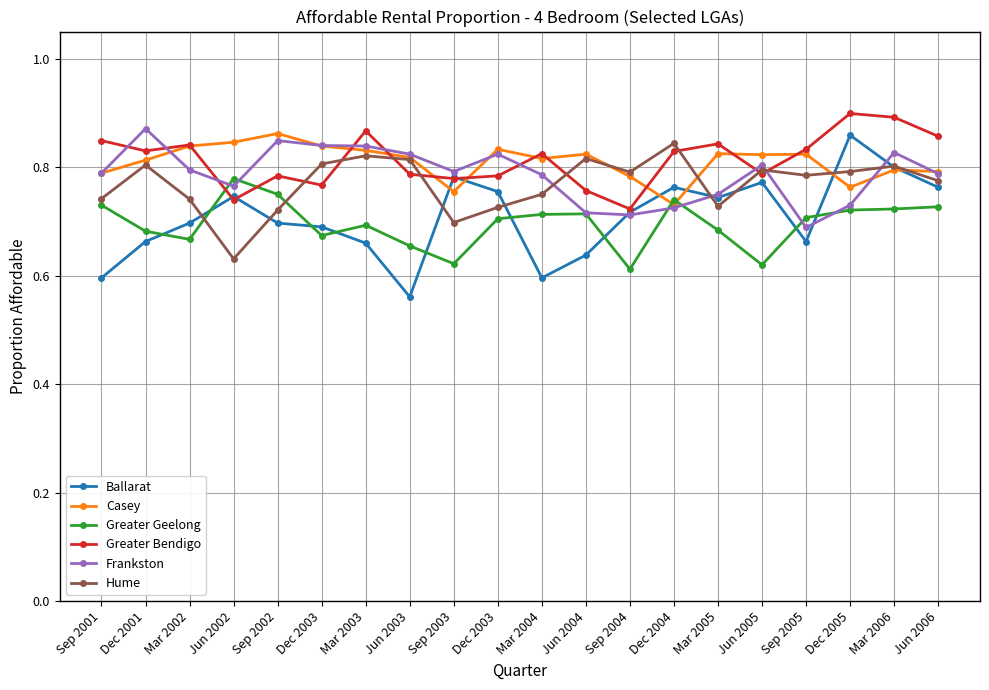

Which series ends up on top after the final intersection of Greater Bendigo and Casey?

Greater Bendigo